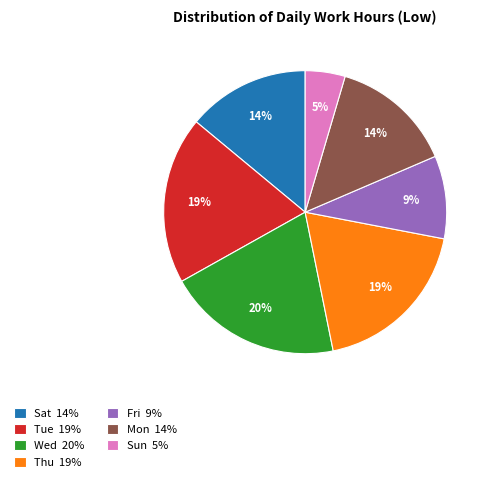

Which category has the biggest portion of the pie?

Wed 20%